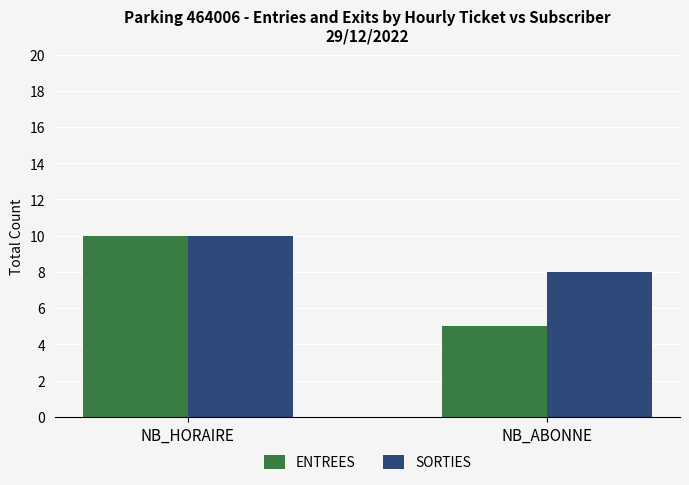

What are all the series names shown in the legend?

ENTREES, SORTIES